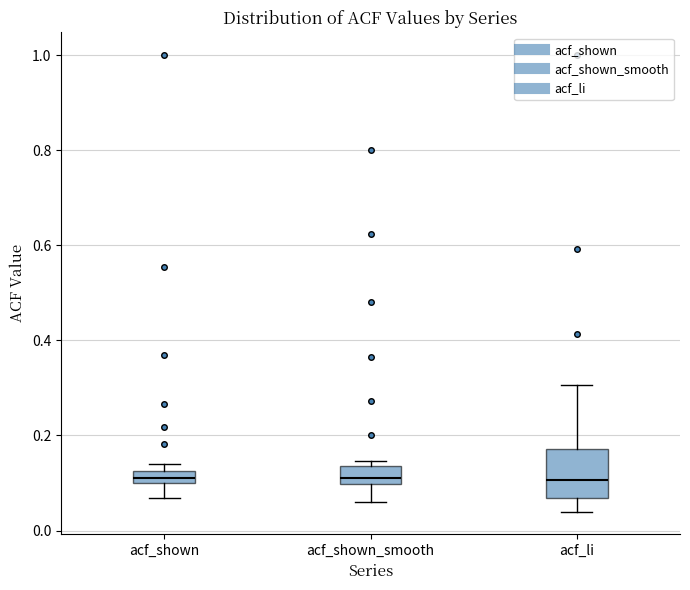

Where is the lower edge of the box for acf_shown_smooth on the y-axis? The values are not printed on the chart, so give them approximately, as read against the axis.

0.10